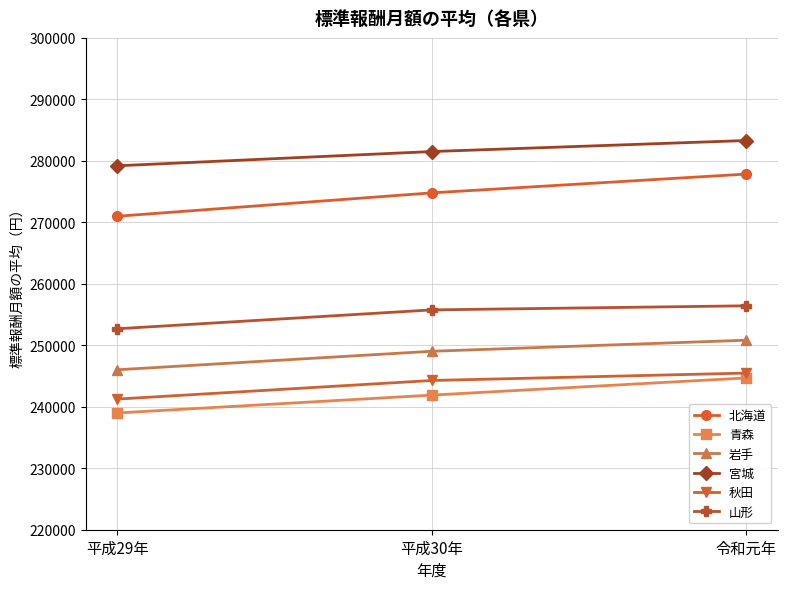

What is the value of the 岩手 point at the 1st from the left?

246016